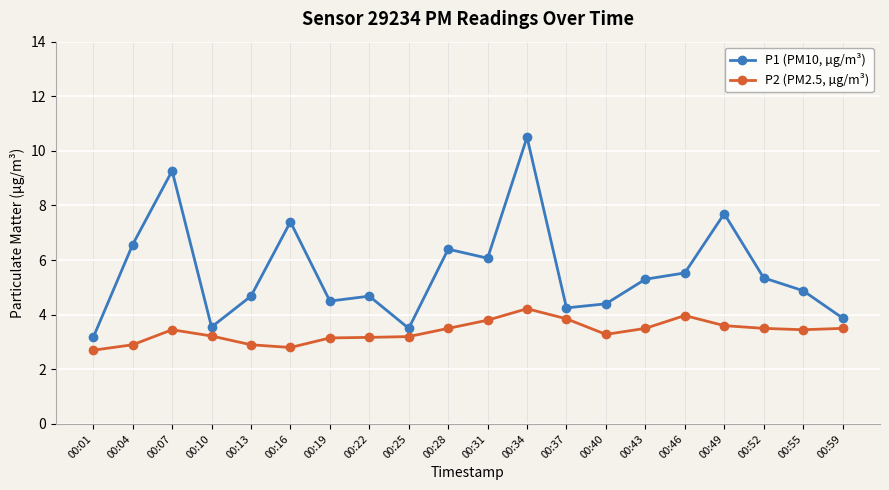

Which label corresponds to the largest value in the chart?

00:34